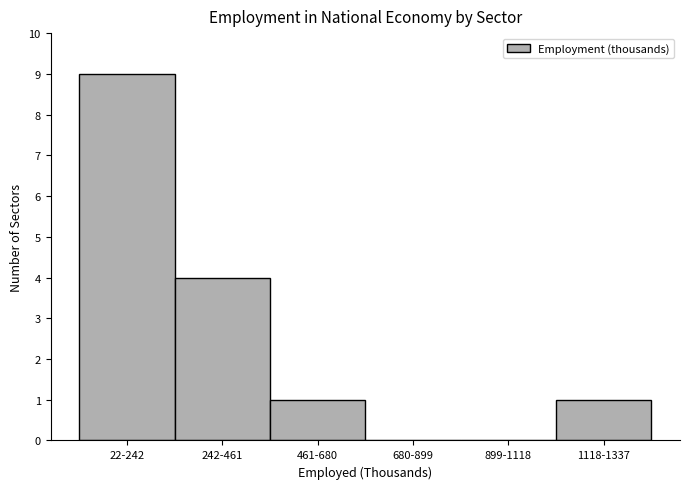

Reading left to right, what are all the values shown in this chart?

22-242=9	242-461=4	461-680=1	680-899=0	899-1118=0	1118-1337=1